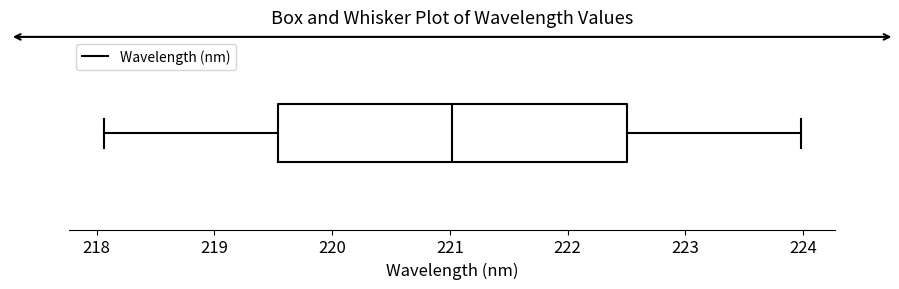

Transcribe this box plot: give where the median line is, the range the box spans, and where the two whiskers end, as read against the x-axis. The values are not printed on the chart, so give them approximately, as read against the axis.

median 221.0, box 219.5 to 222.5, whiskers 218.1 to 224.0